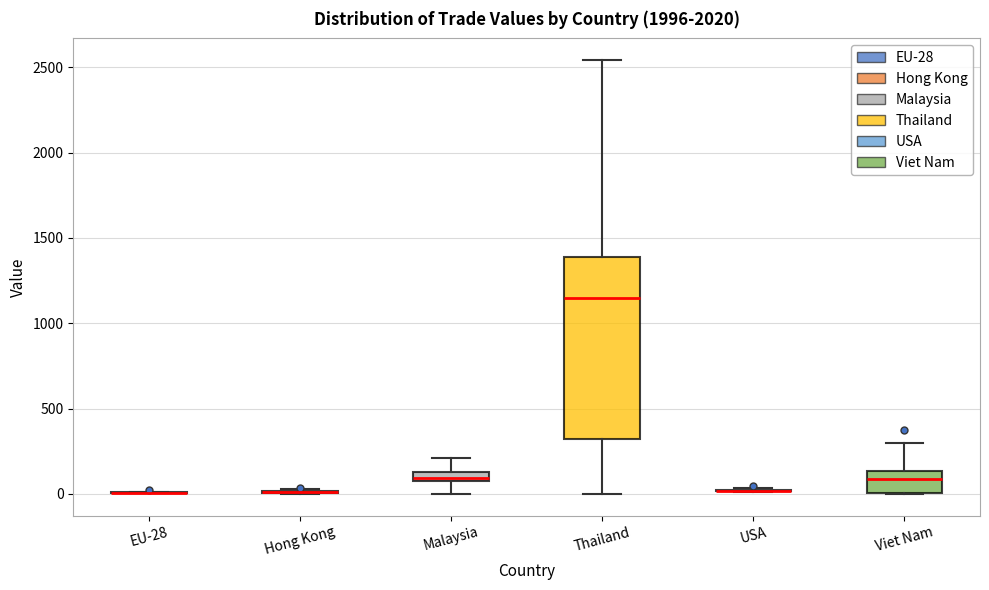

Where does the lower whisker of the box for Malaysia end on the y-axis? The values are not printed on the chart, so give them approximately, as read against the axis.

0